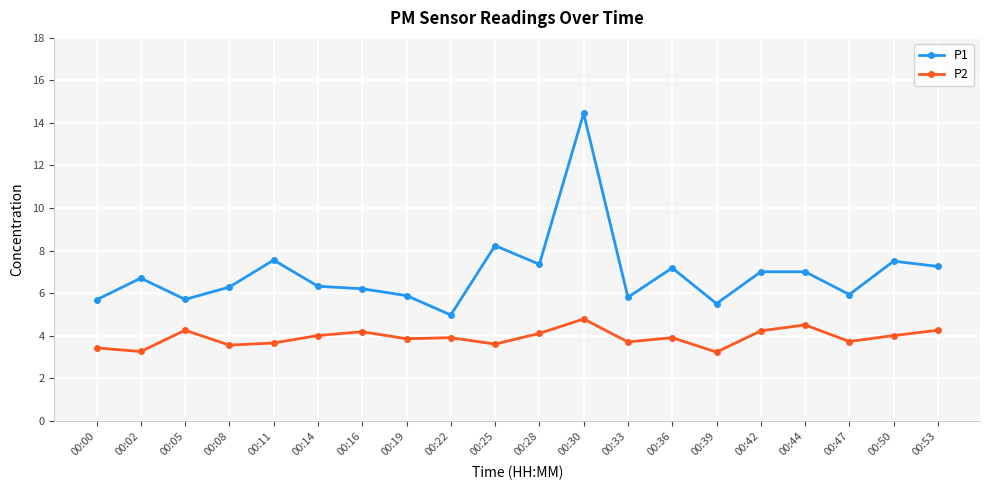

The P1 series shows 6.3 at 00:14. True or false?

True